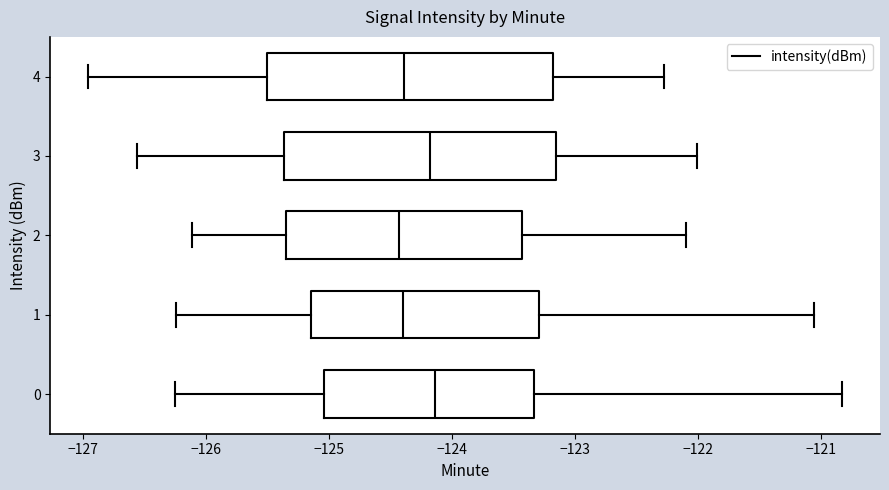

Reading bottom to top, read every box against the x-axis: the position of its median line, the range the box covers, and the ends of its whiskers. The values are not printed on the chart, so give them approximately, as read against the axis.

0: median -124.1, box -125.0 to -123.3, whiskers -126.3 to -120.8
1: median -124.4, box -125.1 to -123.3, whiskers -126.2 to -121.1
2: median -124.4, box -125.3 to -123.4, whiskers -126.1 to -122.1
3: median -124.2, box -125.4 to -123.2, whiskers -126.6 to -122.0
4: median -124.4, box -125.5 to -123.2, whiskers -127.0 to -122.3